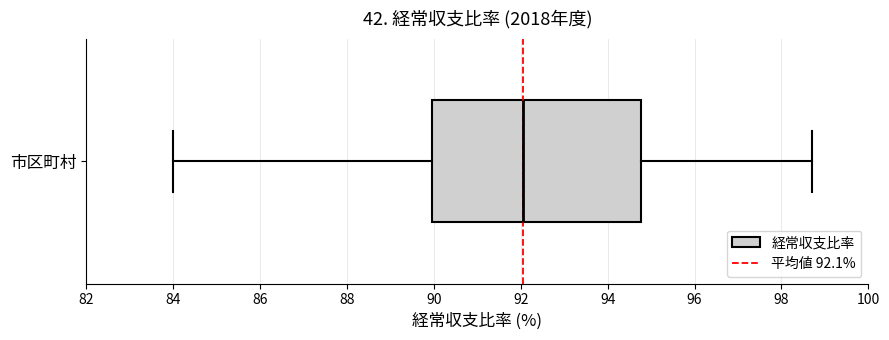

Read this box plot against the x-axis: the position of the median line, the range covered by the box, and the ends of both whiskers. The values are not printed on the chart, so give them approximately, as read against the axis.

median 92.0, box 90.0 to 94.8, whiskers 84.0 to 98.8